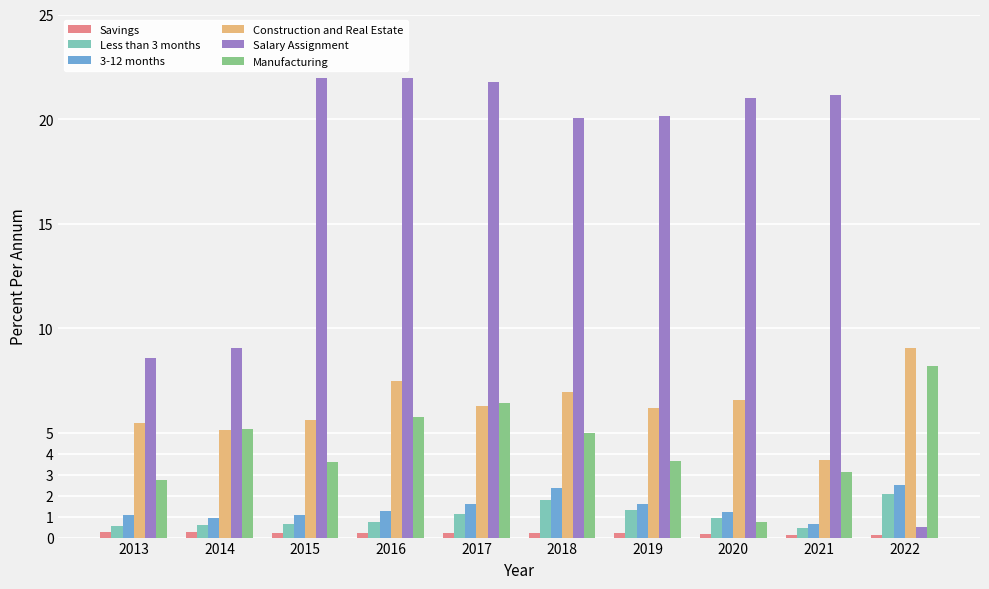

At which label does Construction and Real Estate reach its minimum?

2021